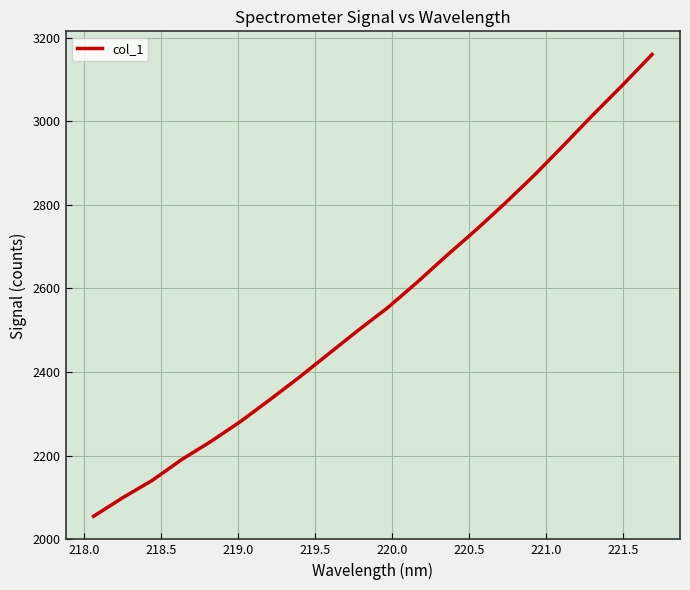

What is the minimum value shown in the chart?

2054.7